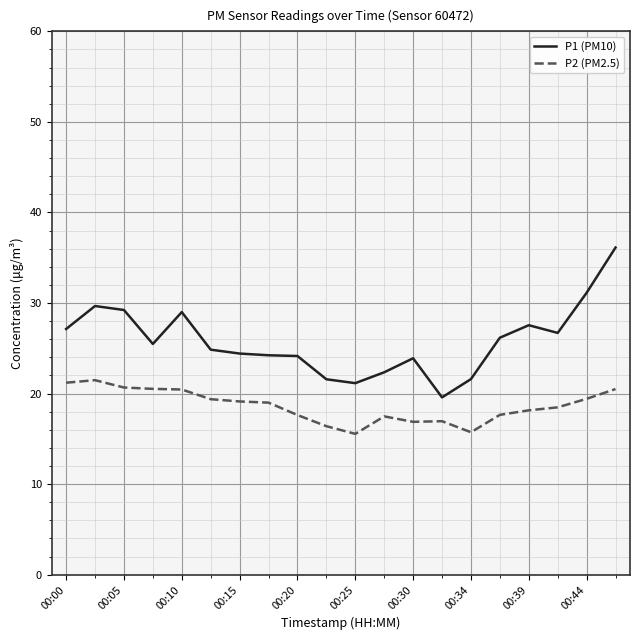

True or false: P1 (PM10) and P2 (PM2.5) cross at least once.

False